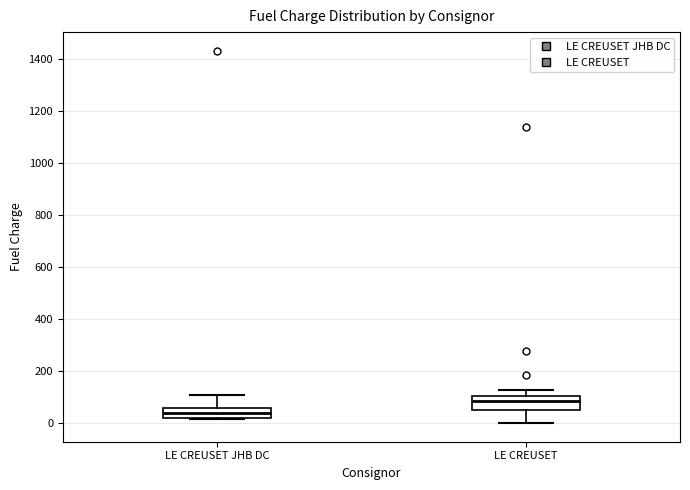

Reading left to right, read every box against the y-axis: the position of its median line, the range the box covers, and the ends of its whiskers. The values are not printed on the chart, so give them approximately, as read against the axis.

LE CREUSET JHB DC: median 40, box 20 to 60, whiskers 20 to 100
LE CREUSET: median 80, box 60 to 100, whiskers 0 to 120